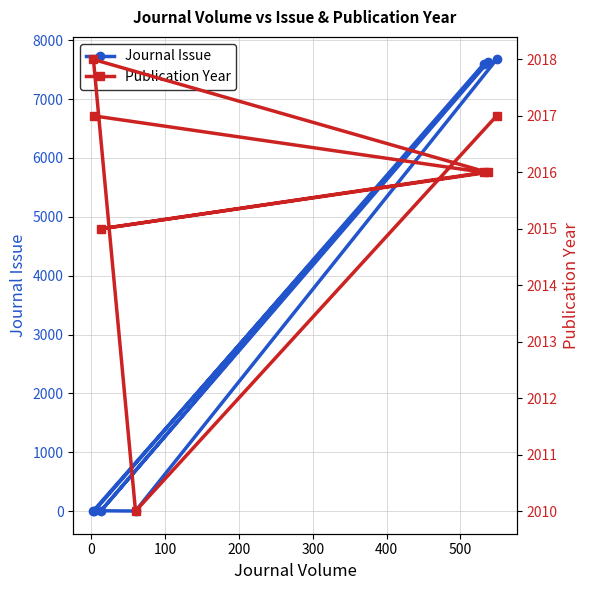

How many data points in Publication Year are less than 2016?

2